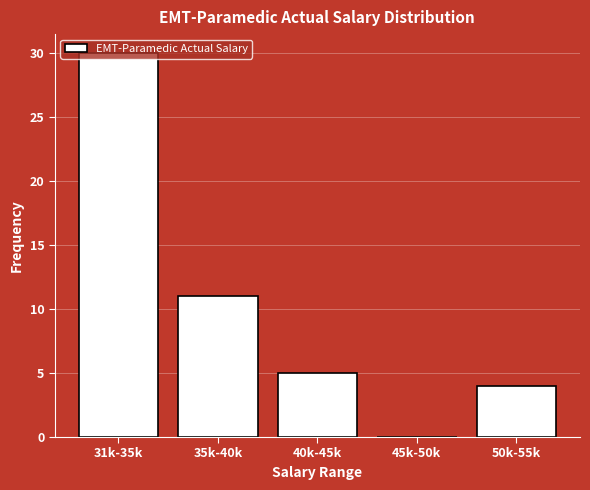

The value at 31k-35k is 7. True or false?

False